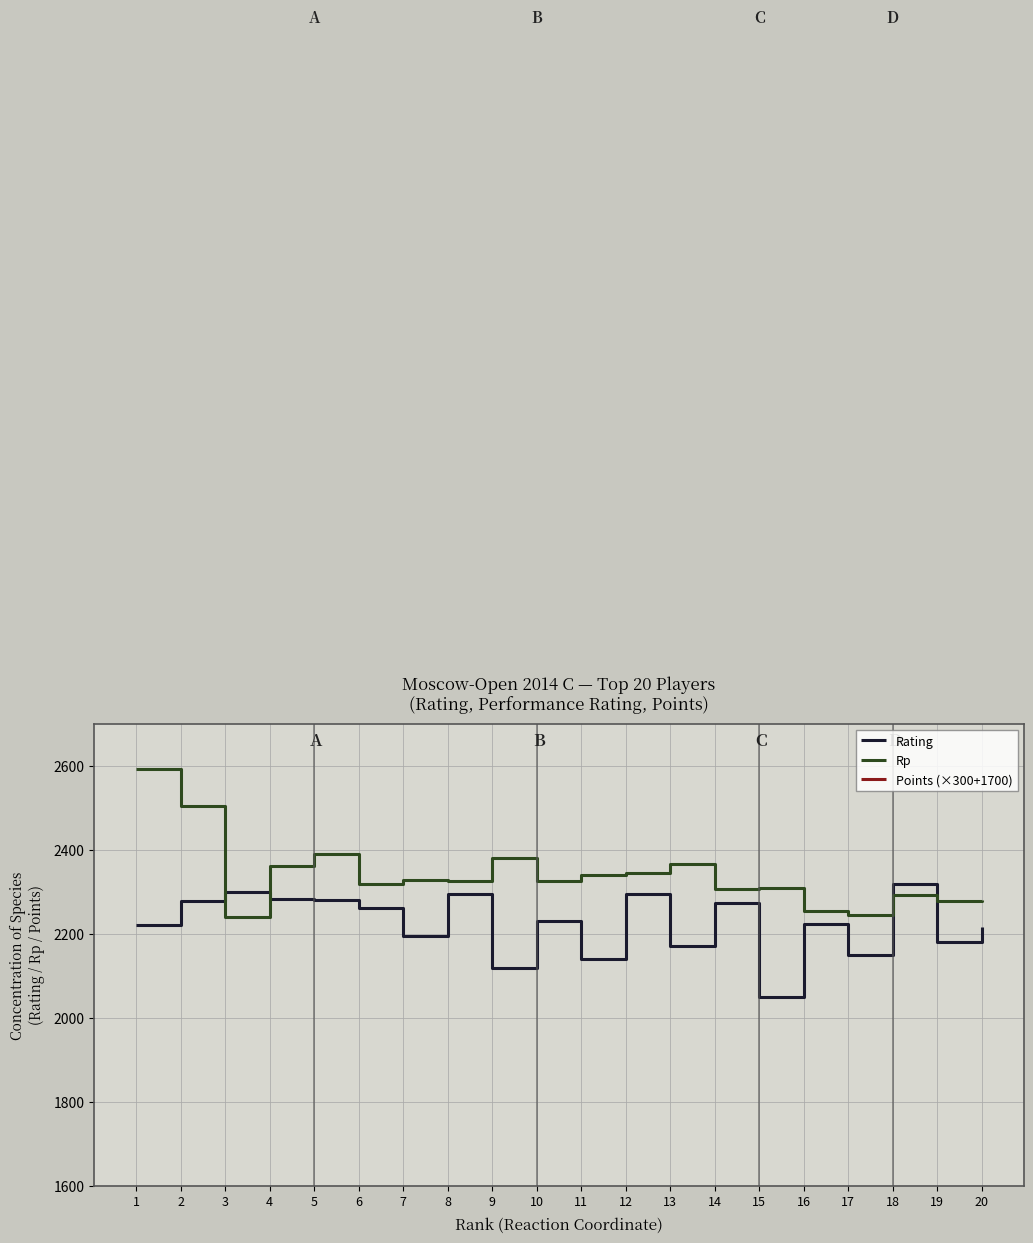

Does the chart display data point markers on the line(s)?

No